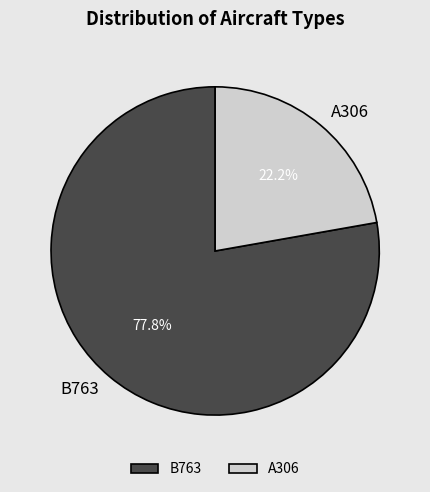

How many slices are in this pie chart?

2